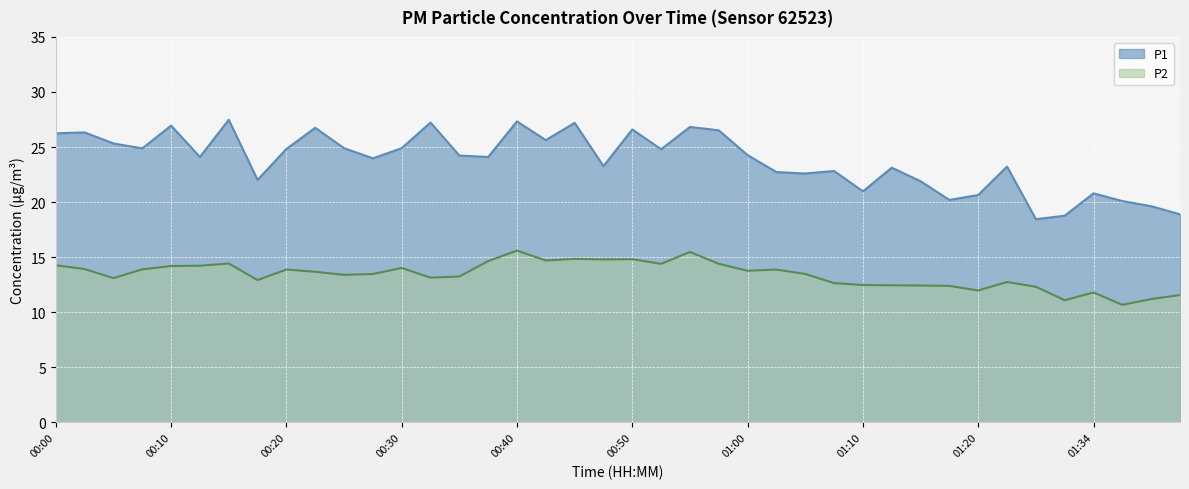

List the series in order of their peak value, lowest first.

P2, P1